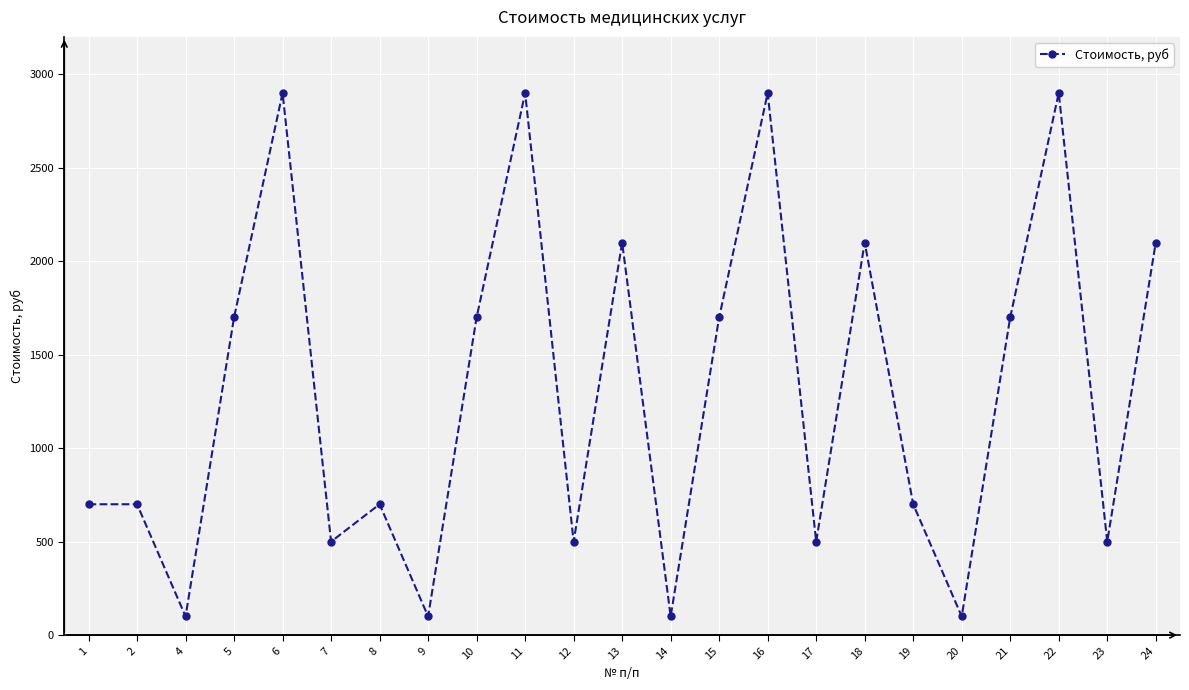

What is the sum of the values at 4 and 23?

600